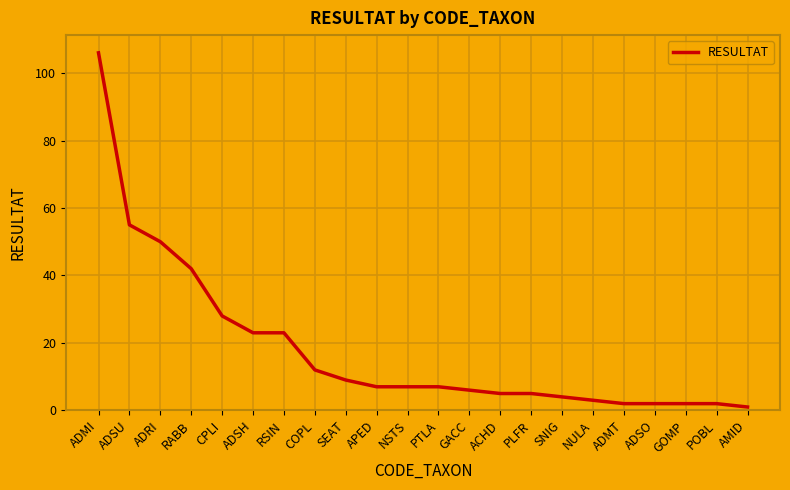

Which category has the lowest value across all series?

AMID